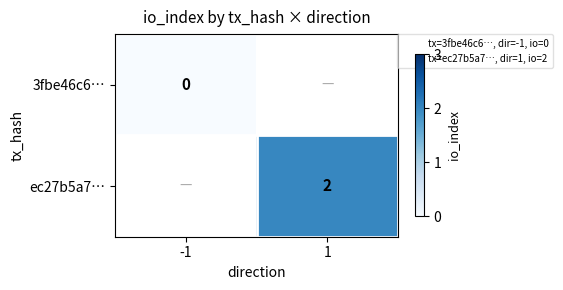

The value of ec27b5a7… at 1 is 2. True or false?

True